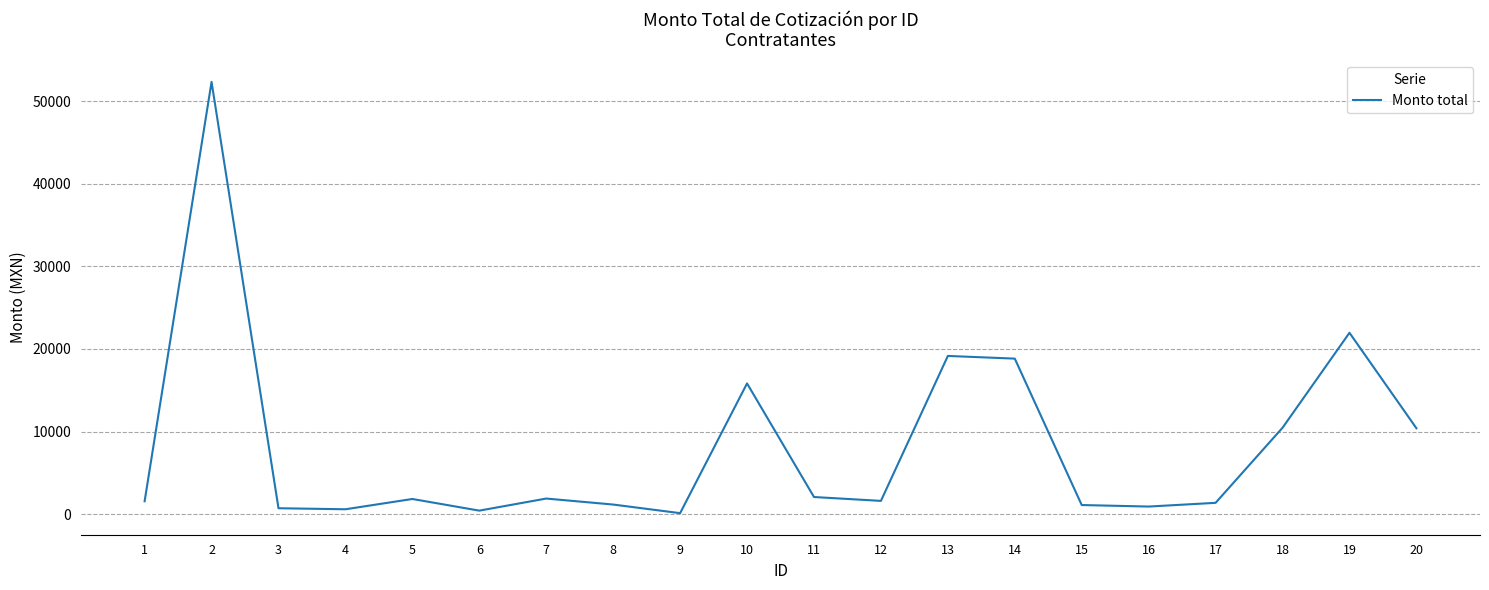

Where is the data nearest to the value 26227?

19